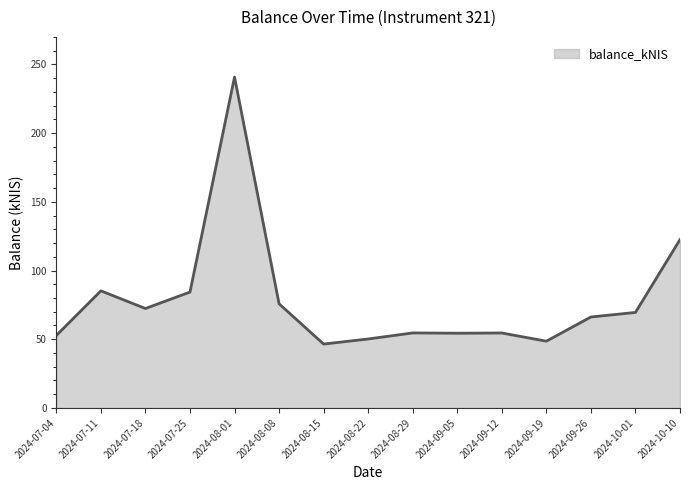

True or false: the data shows 52.7 at 2024-07-04.

True